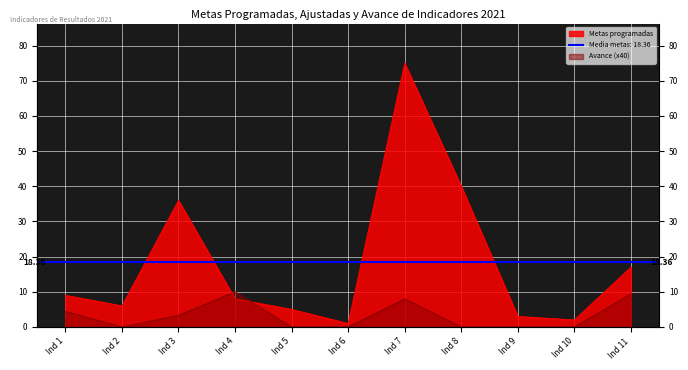

How many lines are shown in the chart?

2